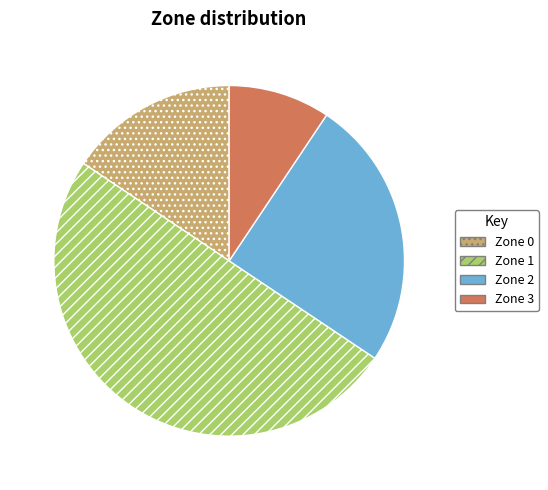

Which category has the biggest portion of the pie?

Zone 1